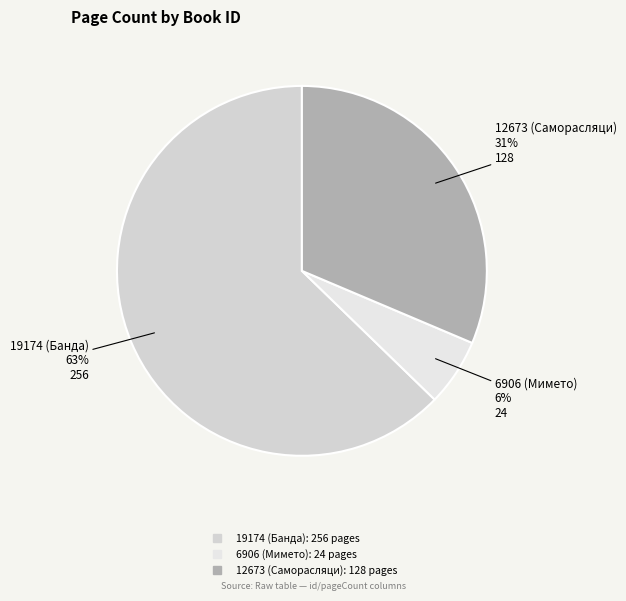

Which slice is the smallest?

6906 (Мимето)